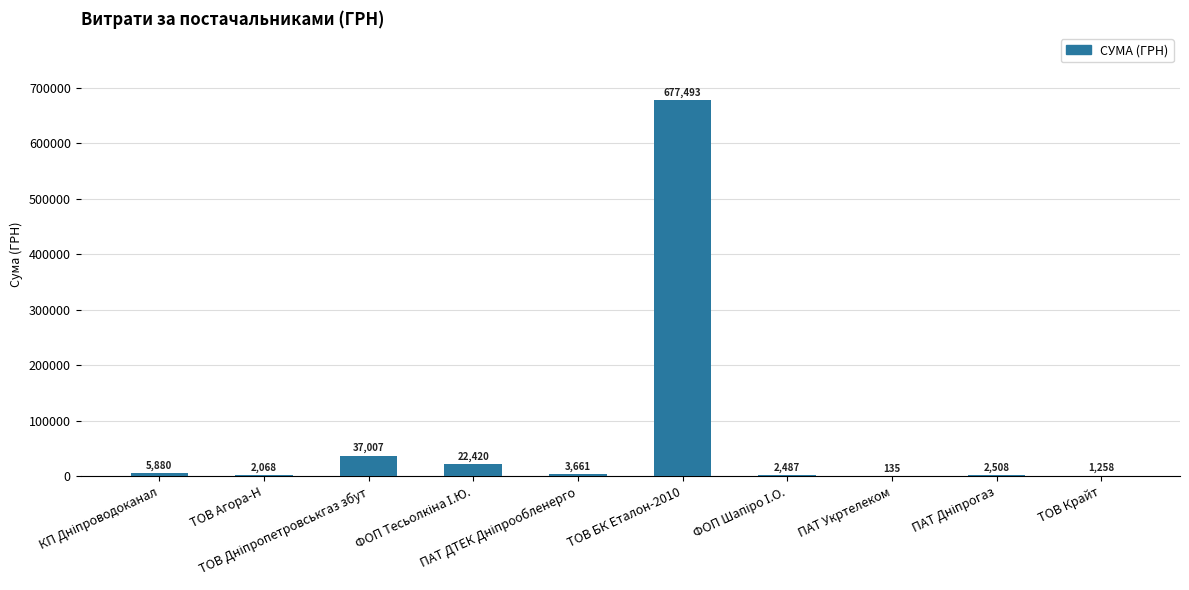

Which category has the highest value across all series?

ТОВ БК Еталон-2010